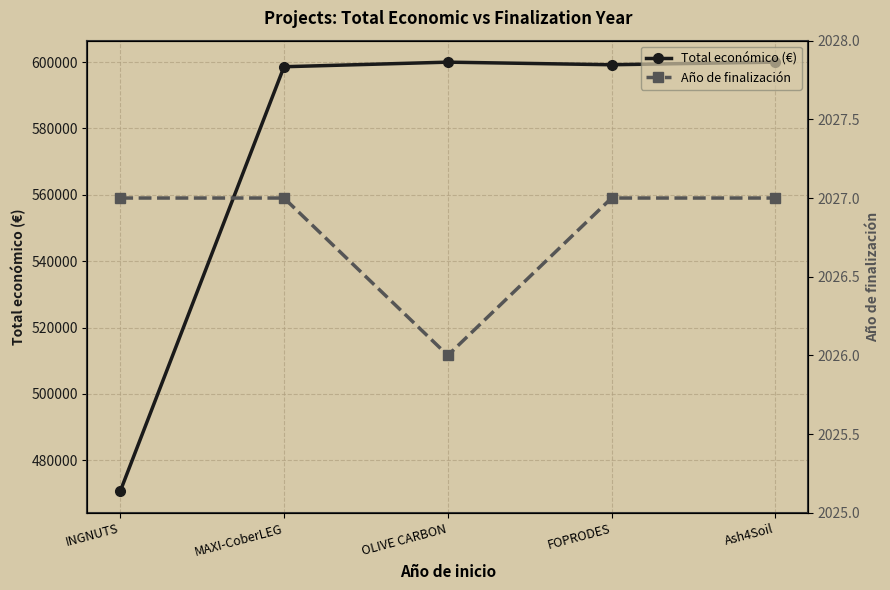

Which series has the largest total across all categories?

Total económico (€)